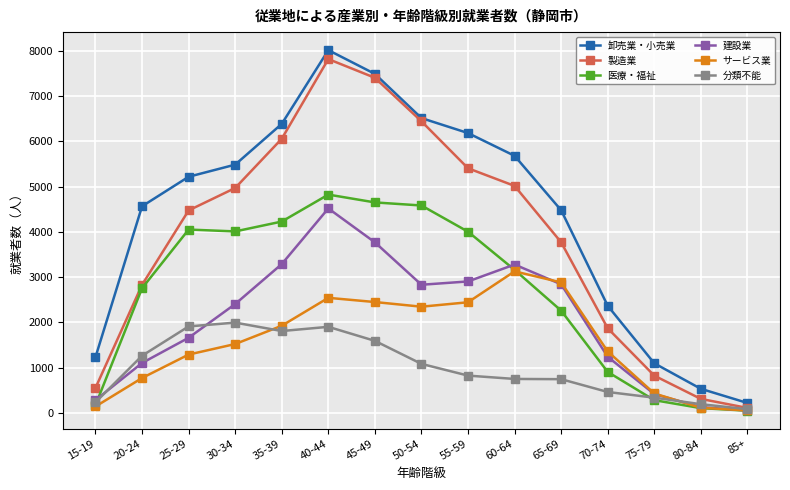

Between 15-19 and 45-49, which series saw the biggest shift?

製造業